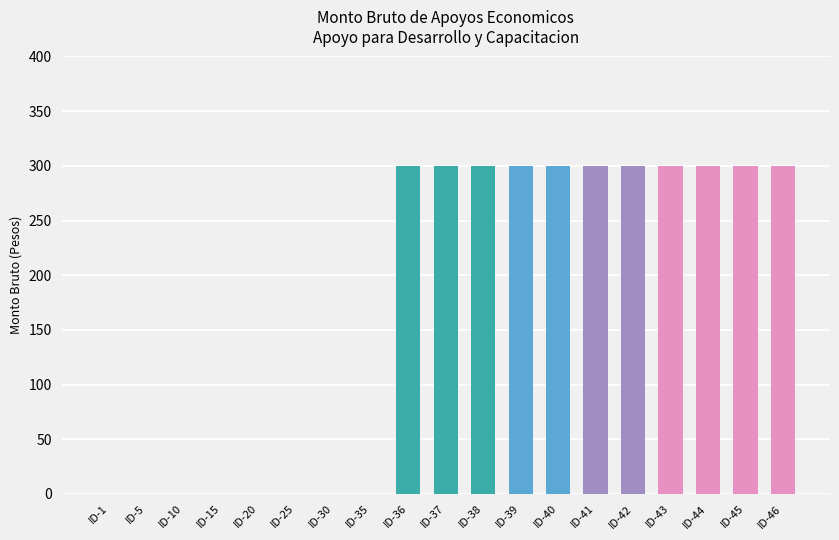

Which has a higher value, ID-35 or ID-39?

ID-39